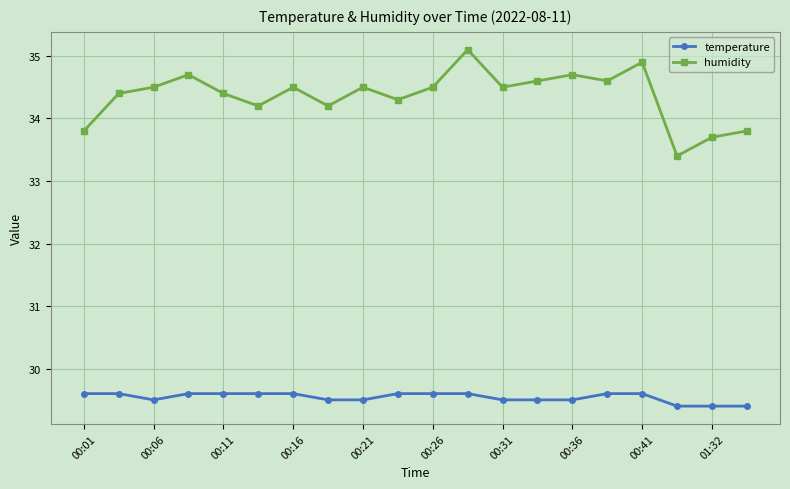

What is the average value of the humidity series?

34.4